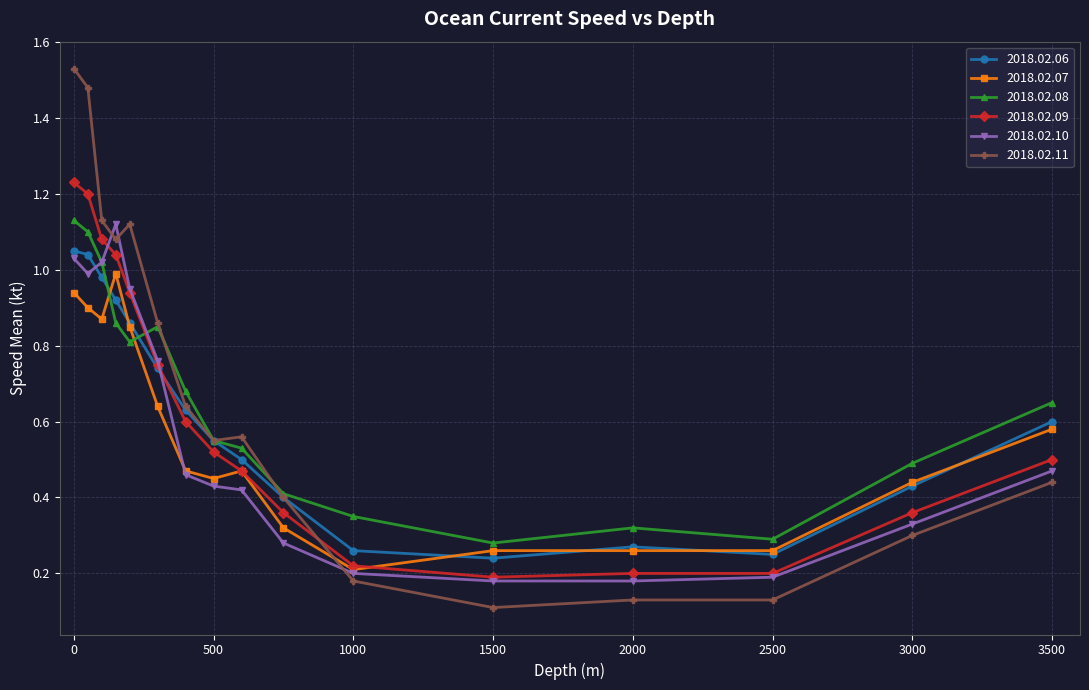

What are all the series names shown in the legend?

2018.02.06, 2018.02.07, 2018.02.08, 2018.02.09, 2018.02.10, 2018.02.11